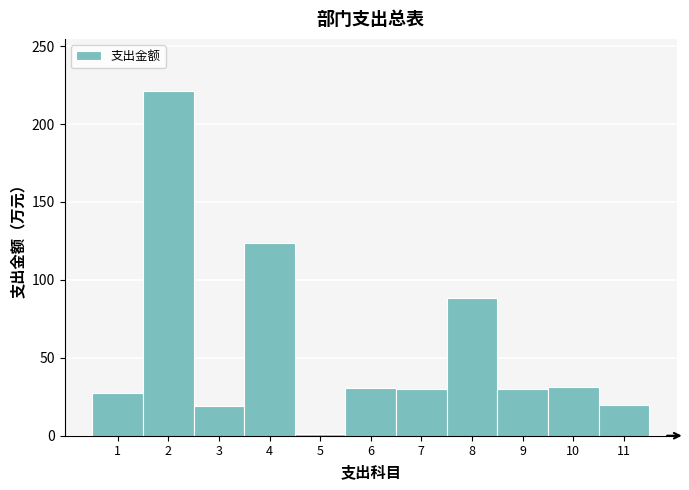

The value at 8 is 37.6. True or false?

False